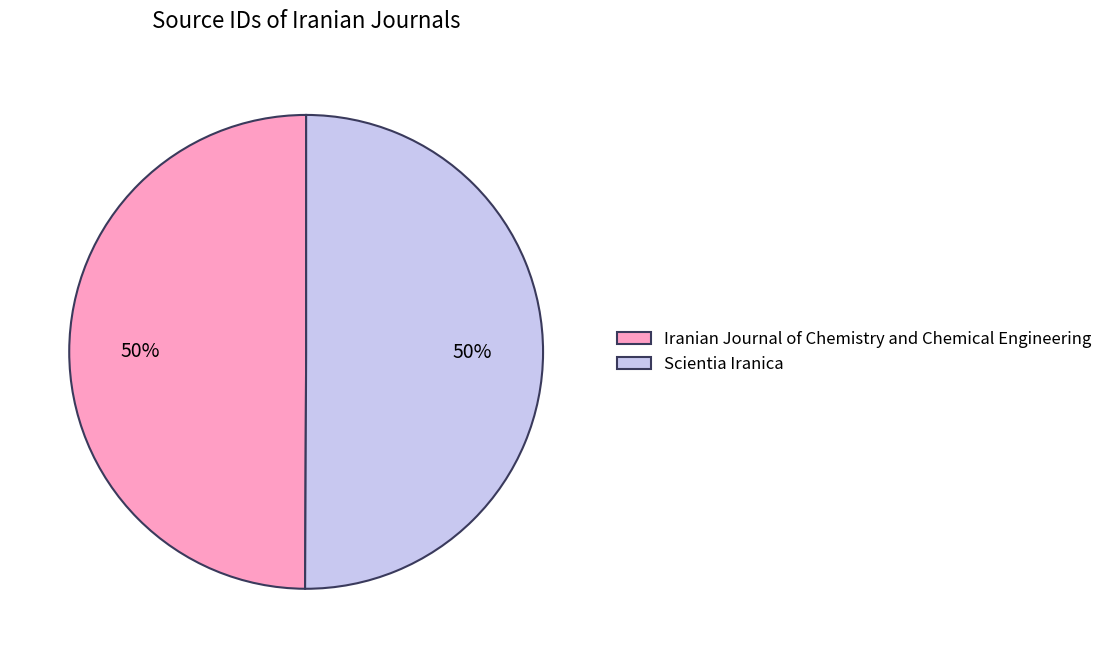

The Iranian Journal of Chemistry and Chemical Engineering slice represents 50% of the pie. True or false?

True